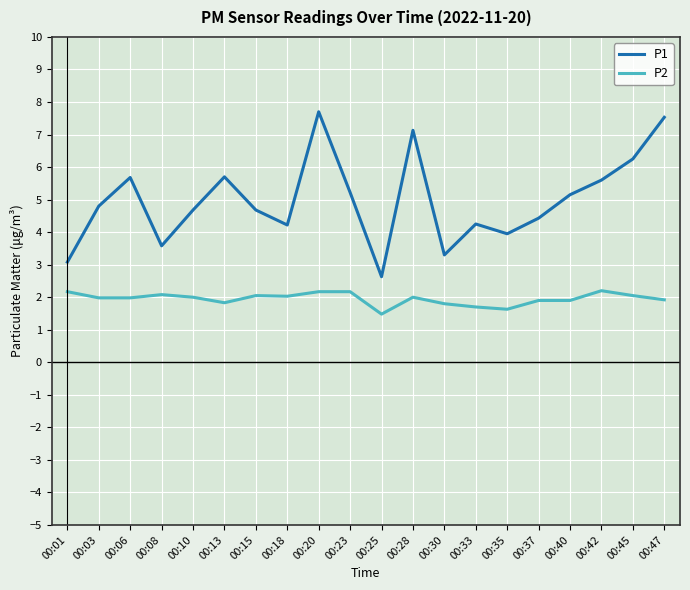

What is the spread (max minus min) of values at 00:20?

5.5